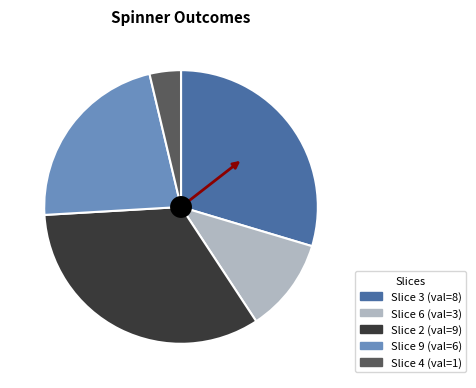

Is there a majority slice in this chart?

No